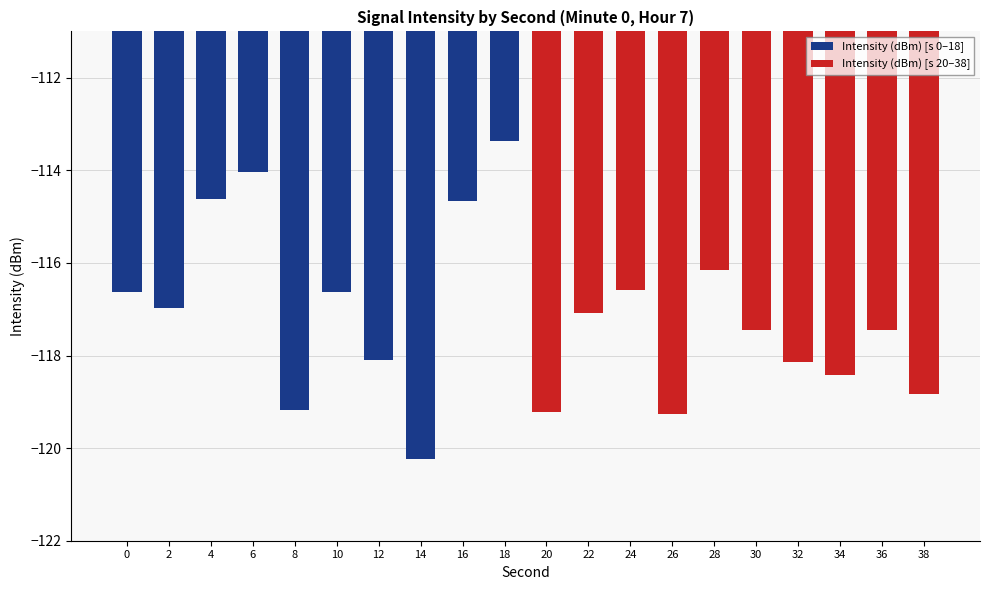

What is the value of the Intensity (dBm) [s 0–18] bar at the 5th from the left?

-119.2